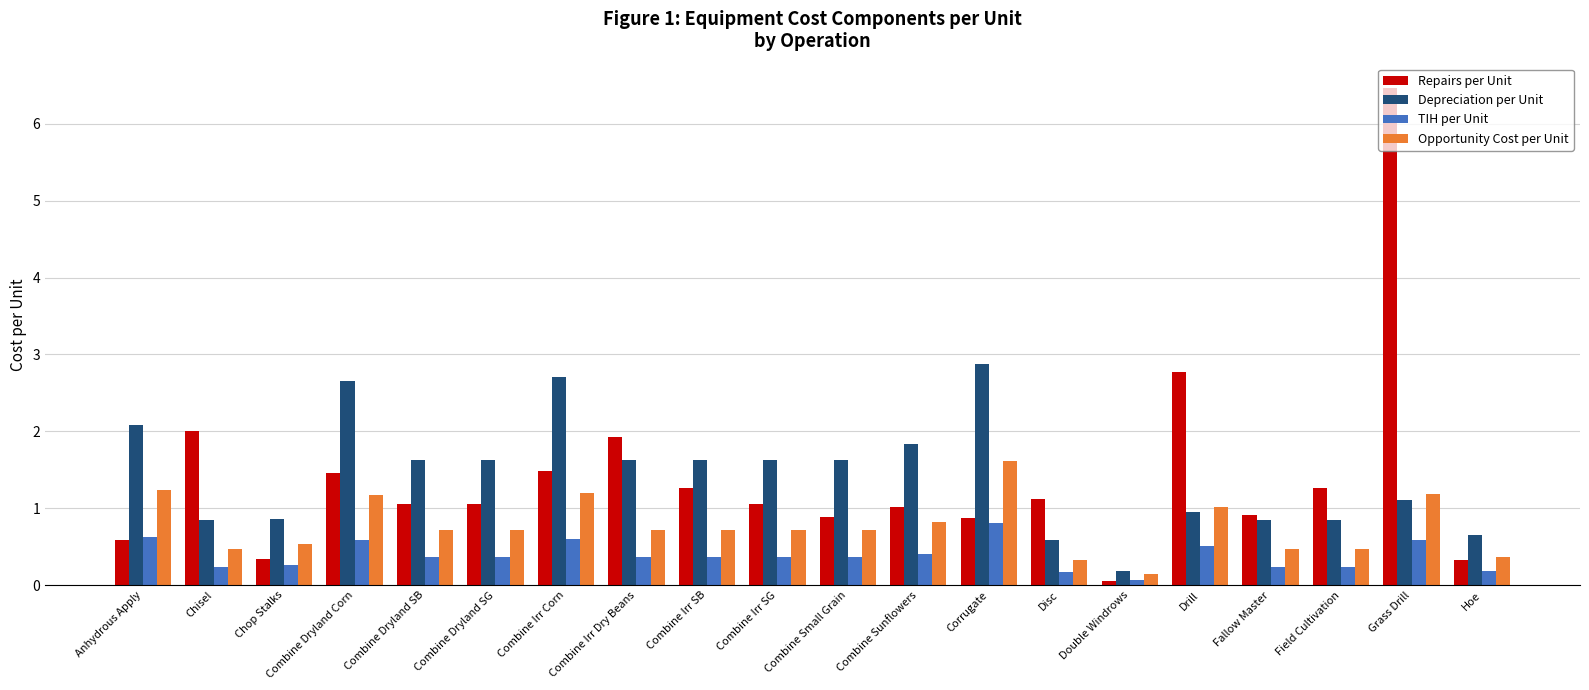

Which category has the lowest value in the Depreciation per Unit series?

Double Windrows